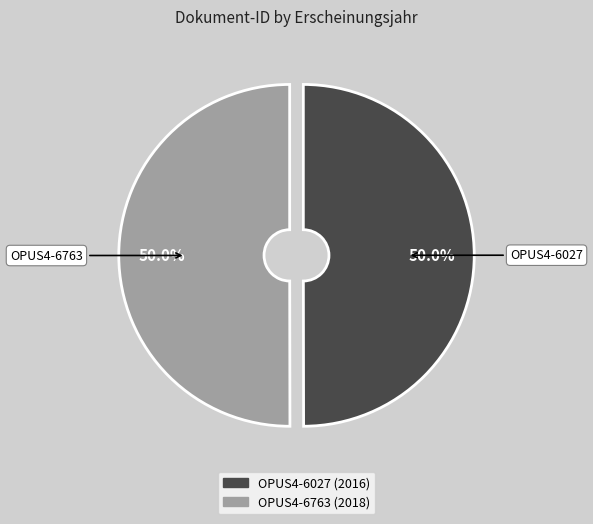

What is the ratio of the value at OPUS4-6763 to the value at OPUS4-6027?

1.0